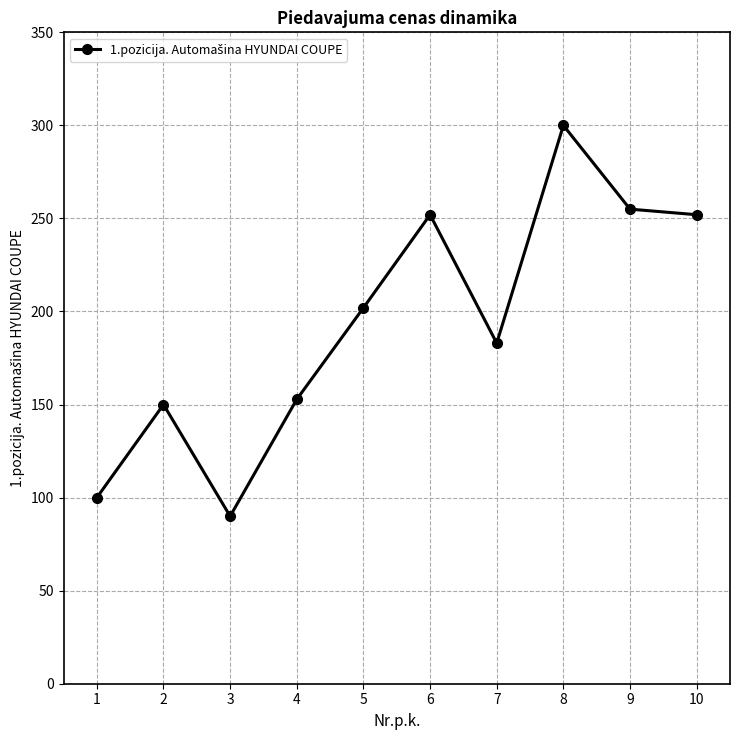

What is the smallest value displayed?

90.0